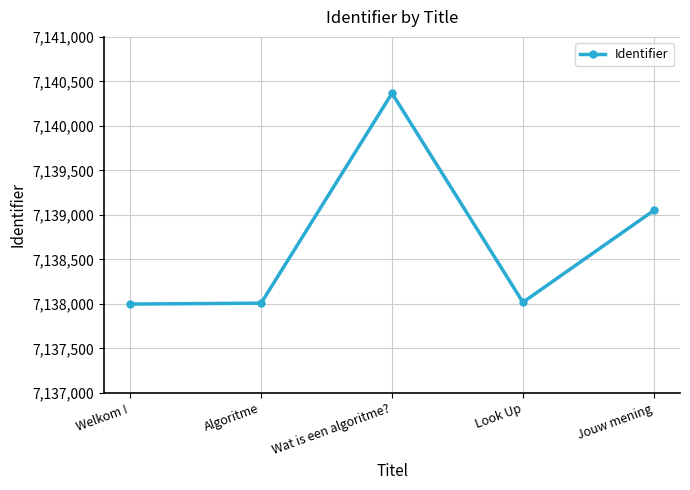

At which label does the data first exceed 7138019?

Wat is een algoritme?